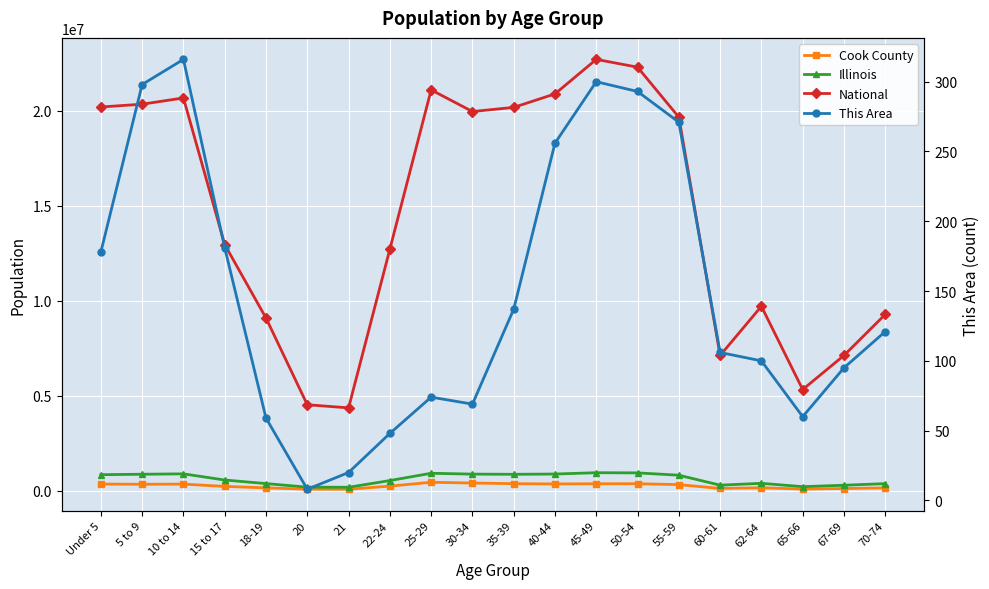

True or false: Illinois and National cross at least once.

False